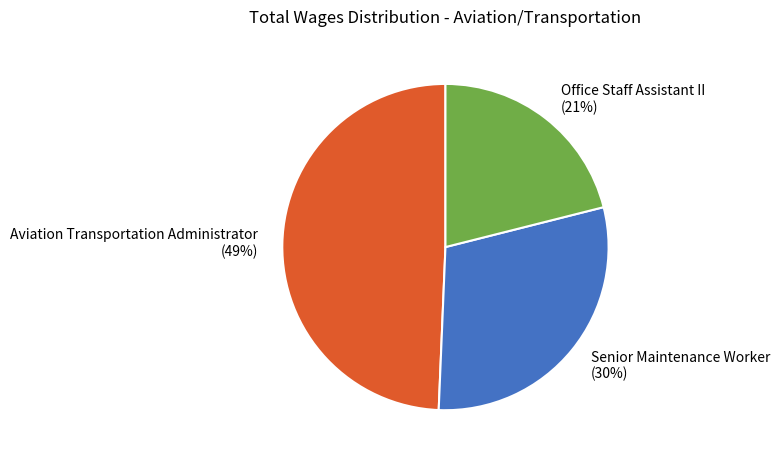

Do Office Staff Assistant II and Senior Maintenance Worker together represent more than half of the pie?

Yes